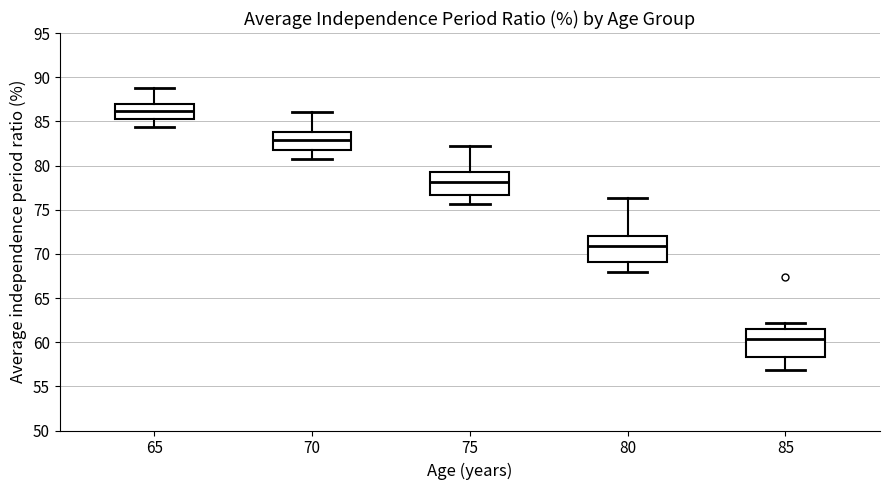

Which box's median line is the highest?

65